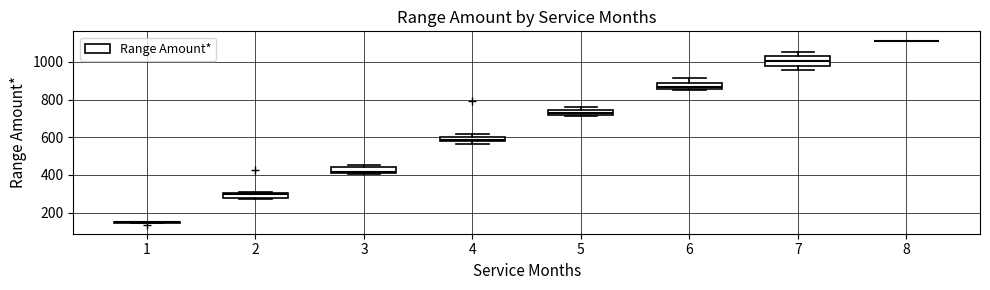

Where does the upper whisker of the box at x = 7 end on the y-axis? The values are not printed on the chart, so give them approximately, as read against the axis.

1060